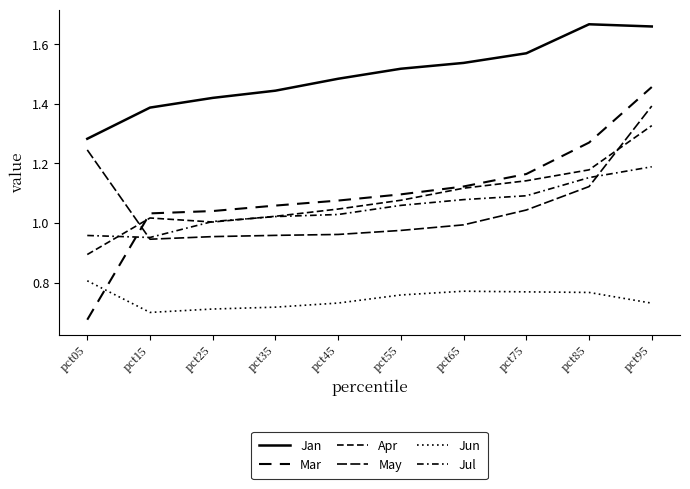

True or false: Mar and May intersect in this chart.

True